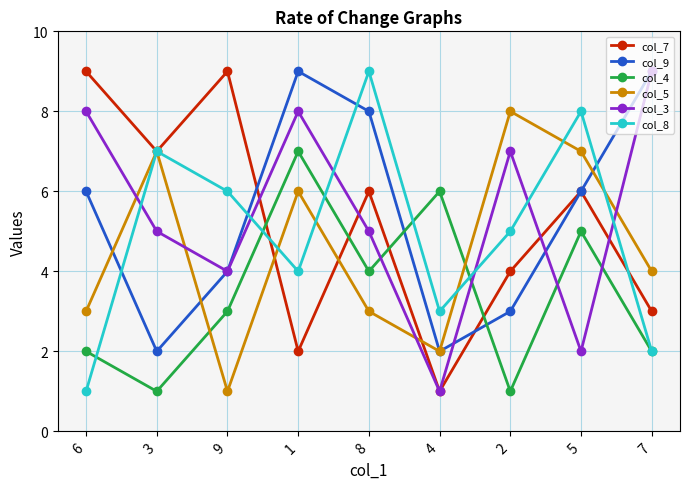

Which series changed the most between 2 and 7?

col_9